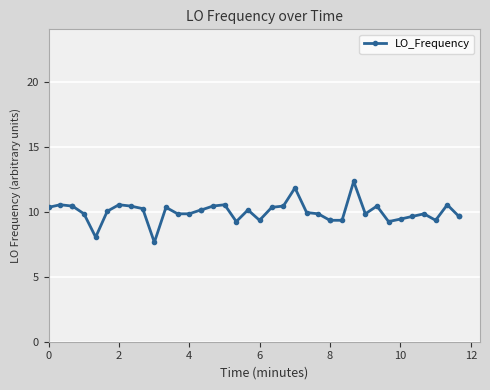

How many lines are shown in the chart?

1